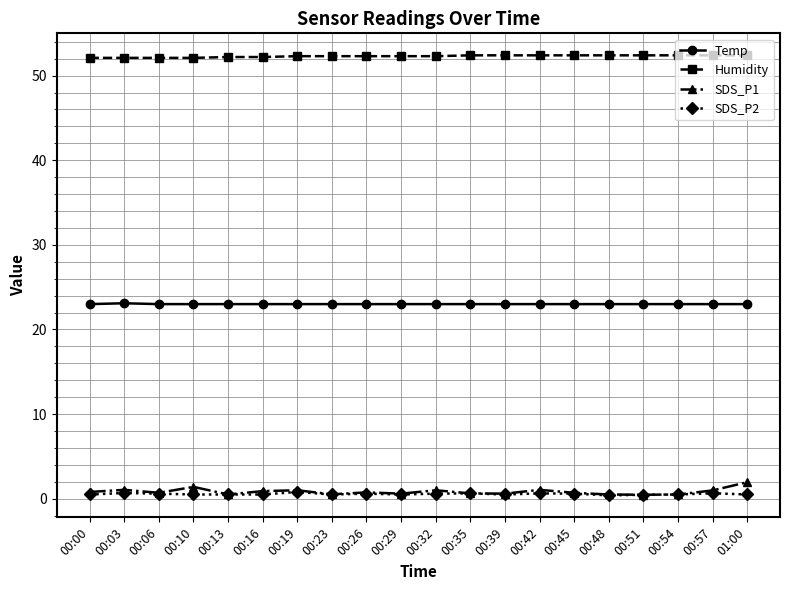

True or false: Temp and SDS_P2 intersect in this chart.

False